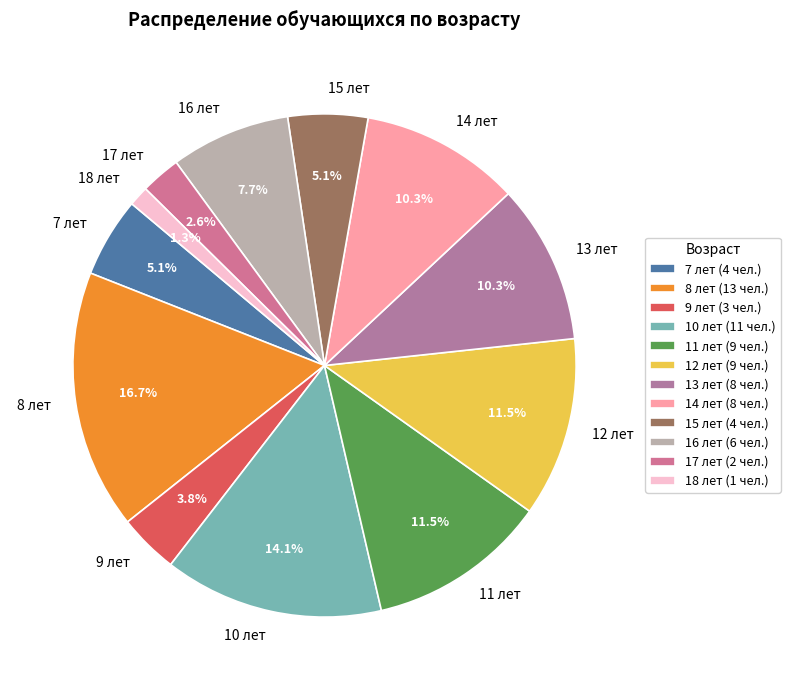

Between 15 лет and 18 лет, which is larger?

15 лет